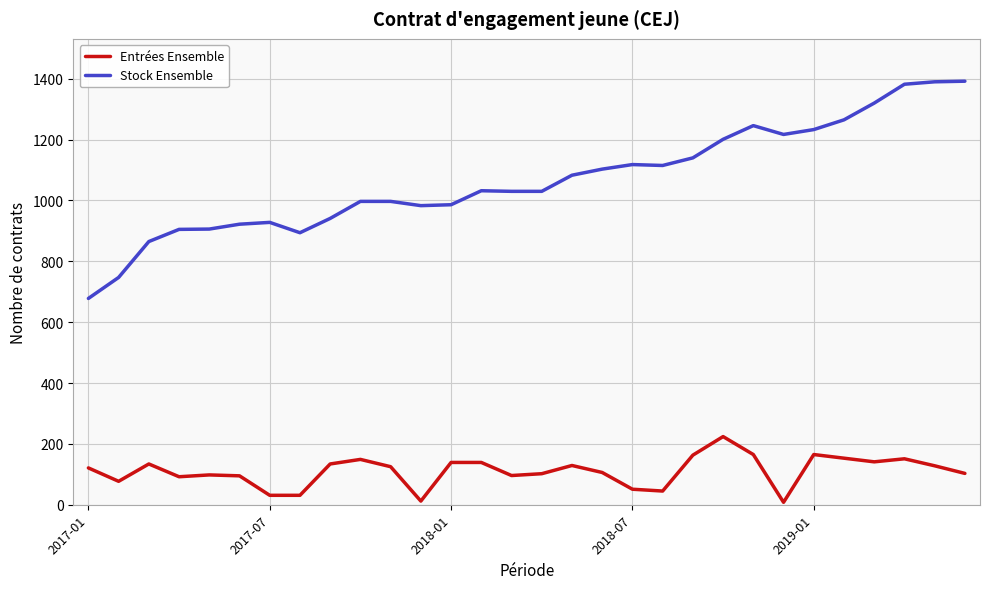

True or false: Stock Ensemble and Entrées Ensemble cross at least once.

False